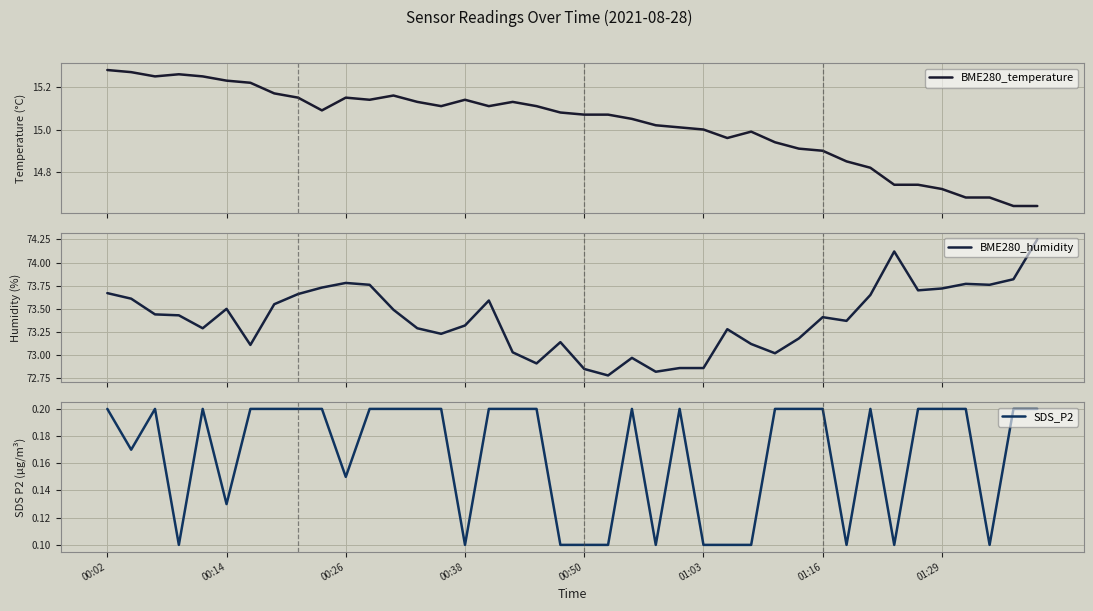

Which series has the largest range (max minus min)?

BME280_humidity